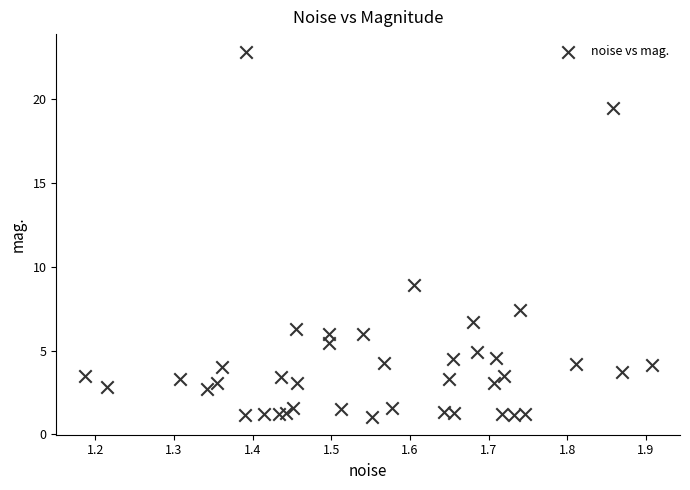

What is the range of X values (max minus min)?

0.7